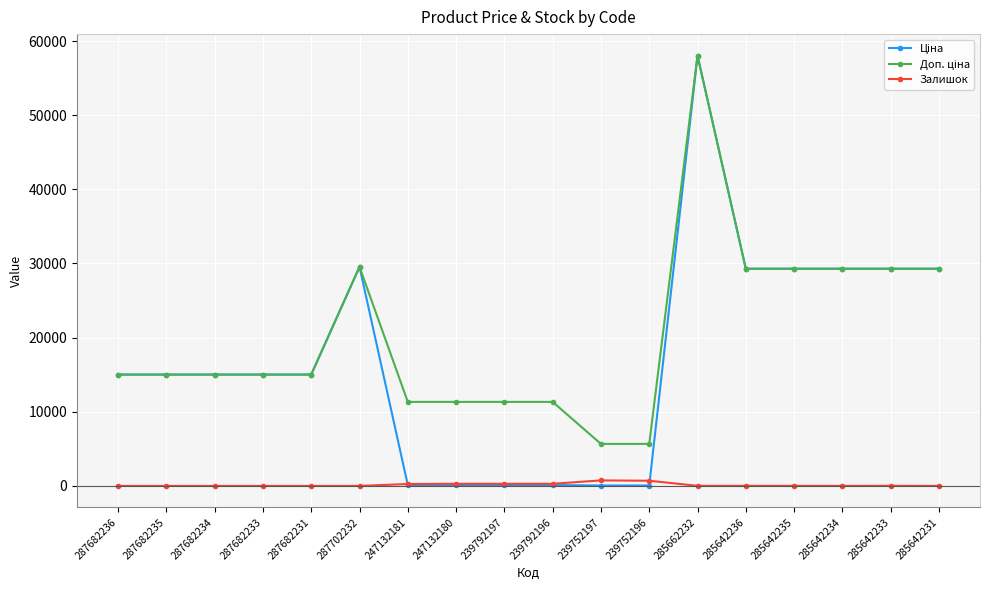

The Залишок series shows 14.0 at 285642233. True or false?

True